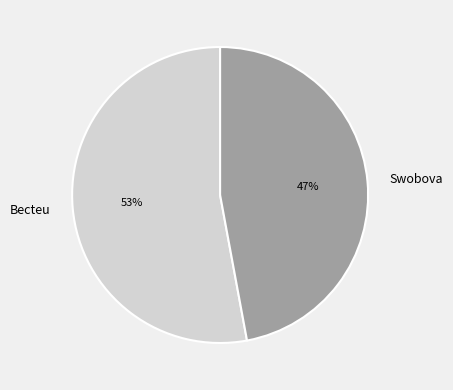

What is the ratio of the value at Swobova to the value at Becteu?

0.9